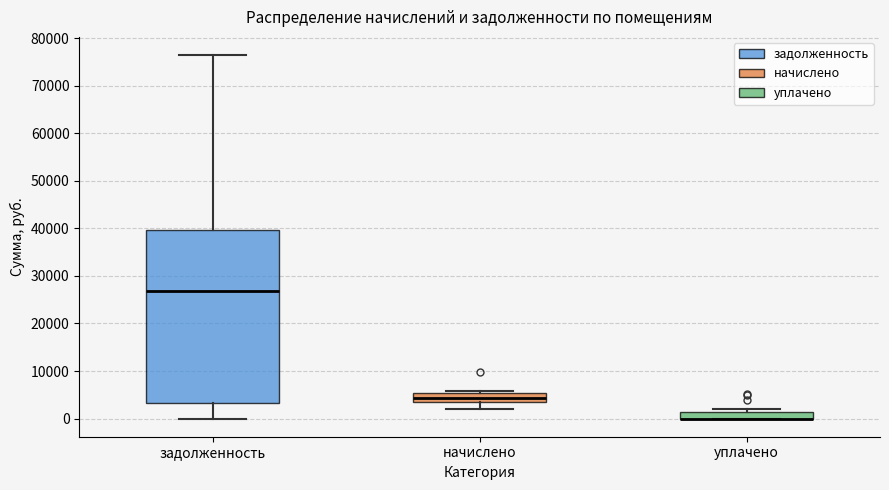

Where is the lower edge of the box for начислено on the y-axis? The values are not printed on the chart, so give them approximately, as read against the axis.

4000